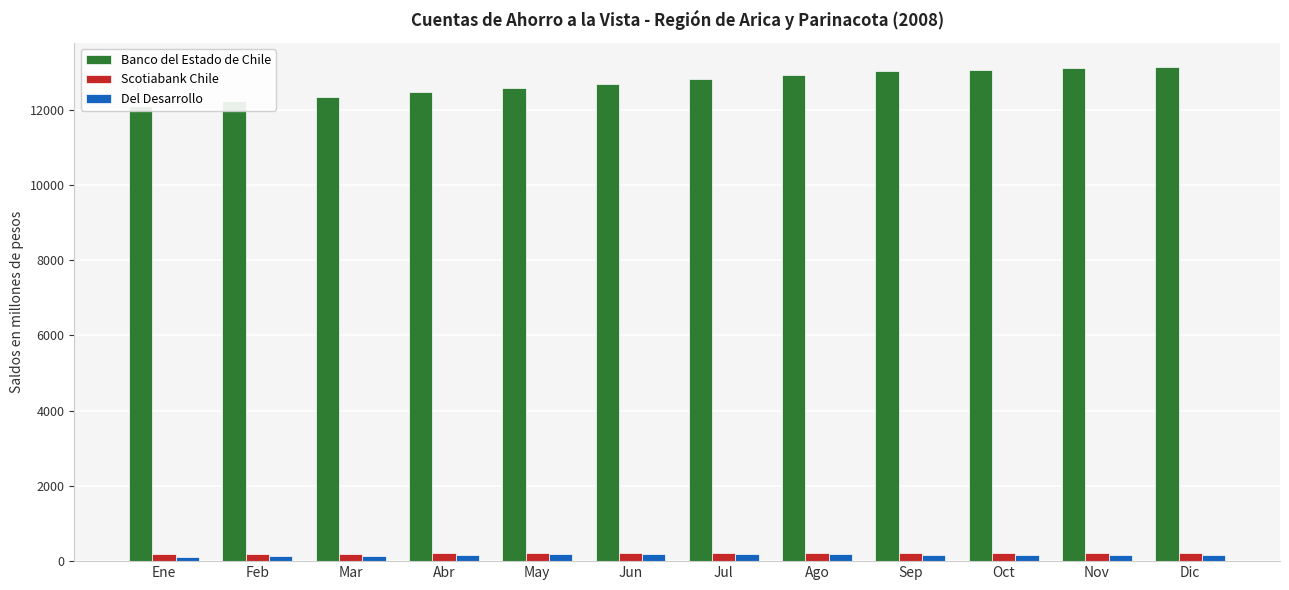

How many groups of bars are there?

12